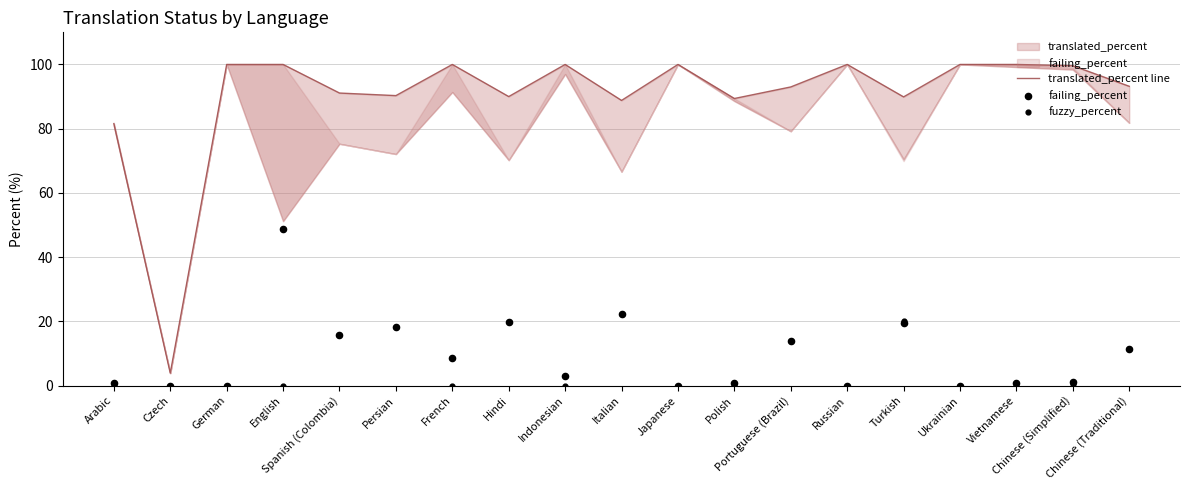

Which series has the largest Y range (max minus min)?

translated_percent line